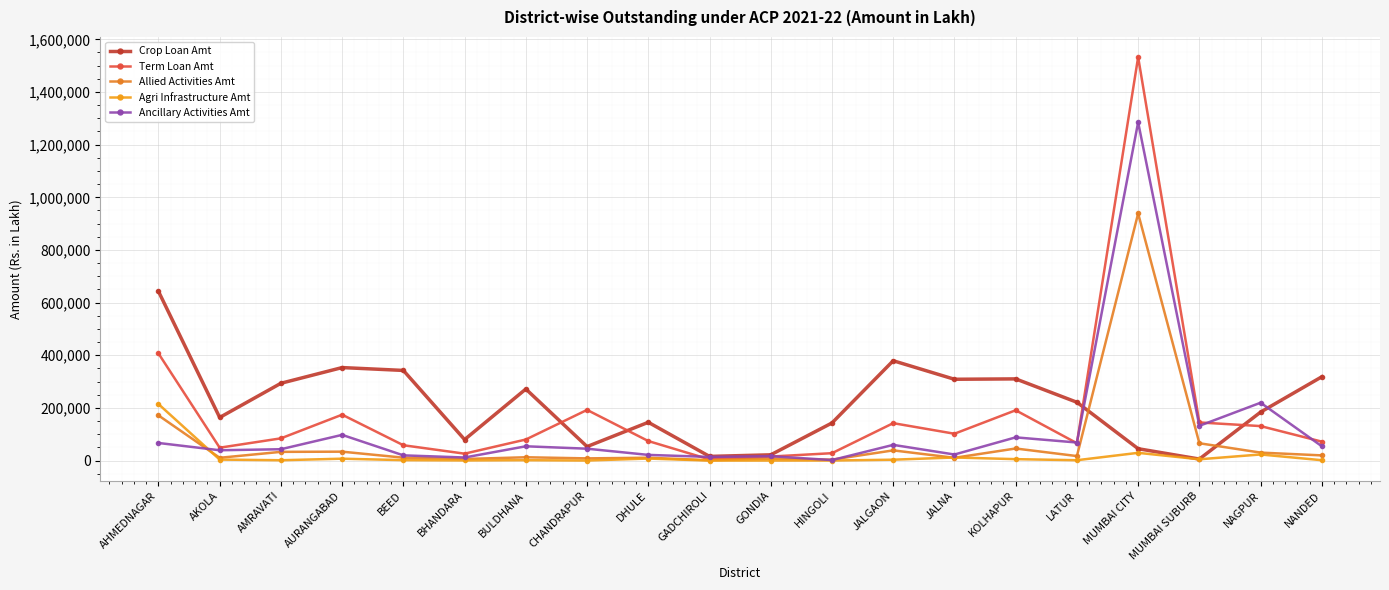

What is the difference between the Agri Infrastructure Amt values at JALGAON and AMRAVATI?

2070.4